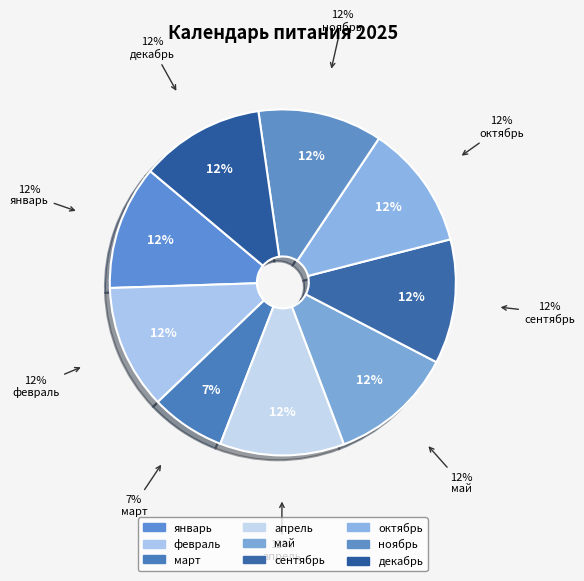

What is the ratio of the value at май to the value at март?

1.7